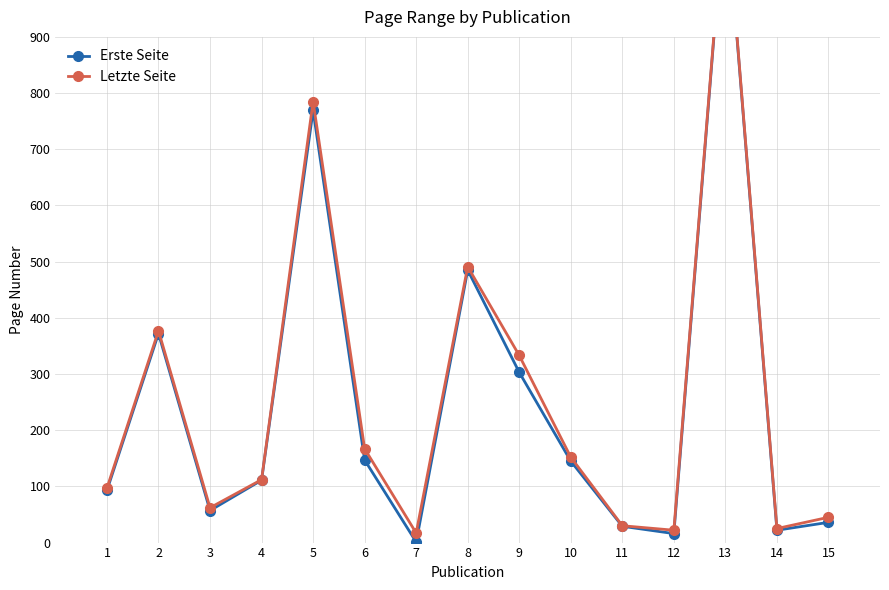

How many categories are shown in the chart?

15